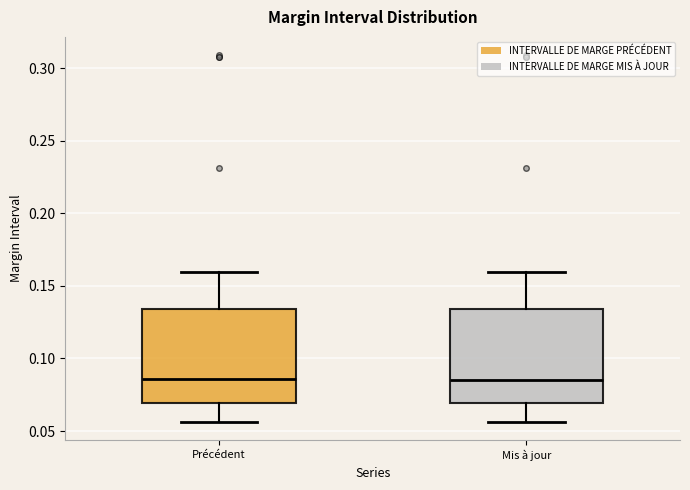

Where does the median line of the box for Mis à jour sit on the y-axis? The values are not printed on the chart, so give them approximately, as read against the axis.

0.085